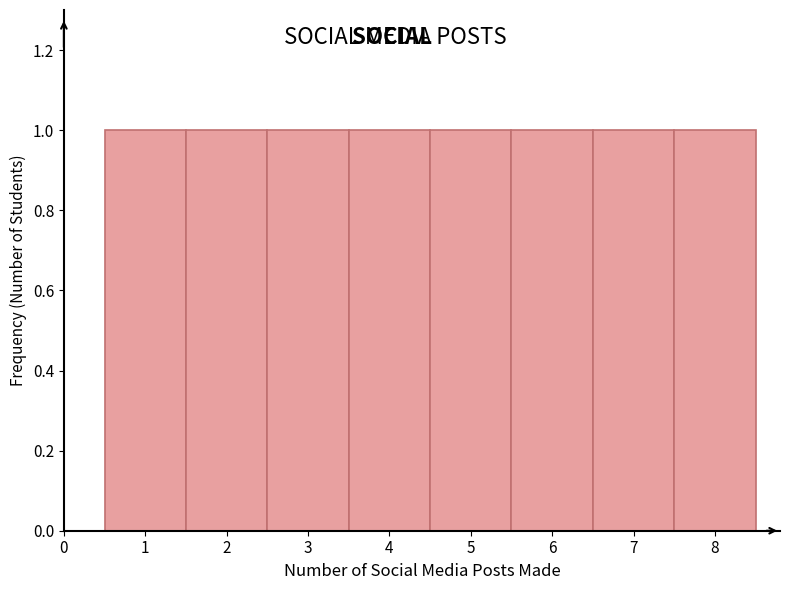

How tall is the bar that spans 6.5 to 7.5 on the x-axis? The values are not printed on the chart, so give them approximately, as read against the axis.

1